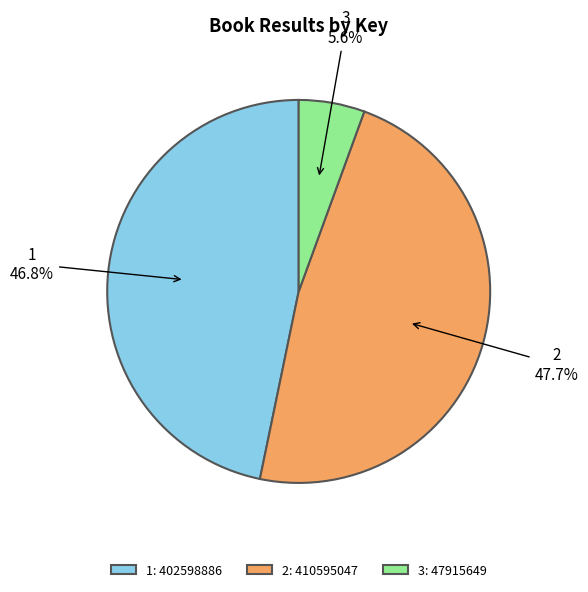

How many segments does this pie chart have?

3